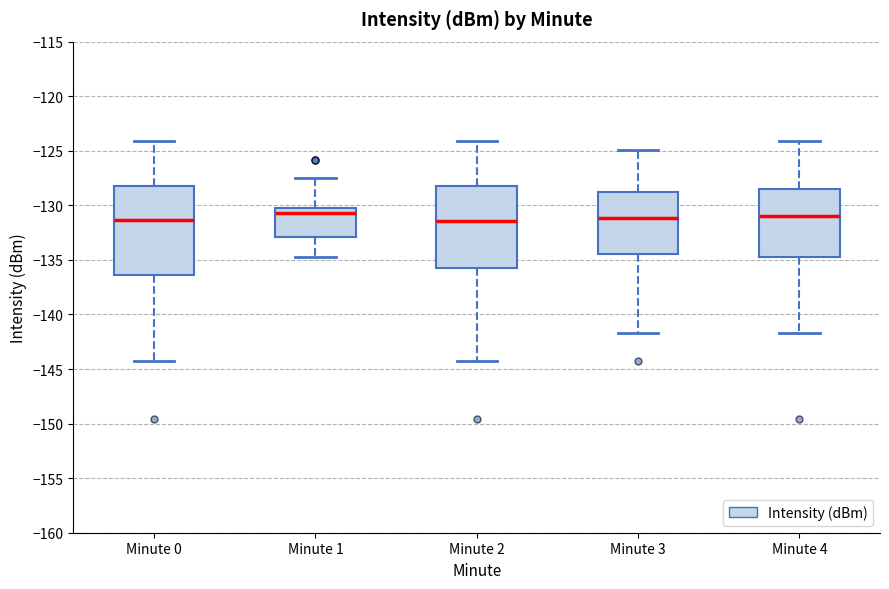

Reading left to right, transcribe this box plot: for each box, give where its median line is, the range the box spans, and where its two whiskers end, as read against the y-axis. The values are not printed on the chart, so give them approximately, as read against the axis.

Minute 0: median -131.5, box -136.5 to -128.0, whiskers -144.0 to -124.0
Minute 1: median -130.5, box -133.0 to -130.0, whiskers -134.5 to -127.5
Minute 2: median -131.5, box -135.5 to -128.0, whiskers -144.0 to -124.0
Minute 3: median -131.0, box -134.5 to -129.0, whiskers -141.5 to -125.0
Minute 4: median -131.0, box -134.5 to -128.5, whiskers -141.5 to -124.0